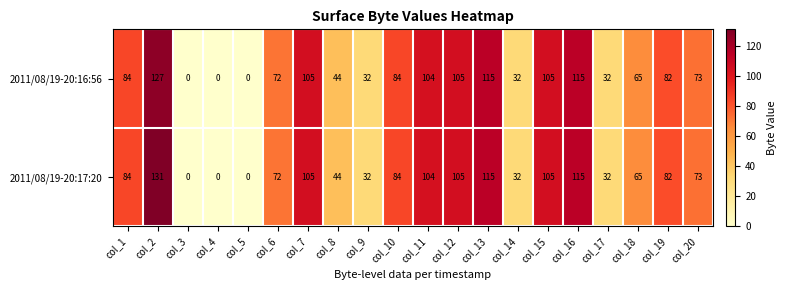

Rank the series by their average value, from highest to lowest.

2011/08/19-20:17:20, 2011/08/19-20:16:56